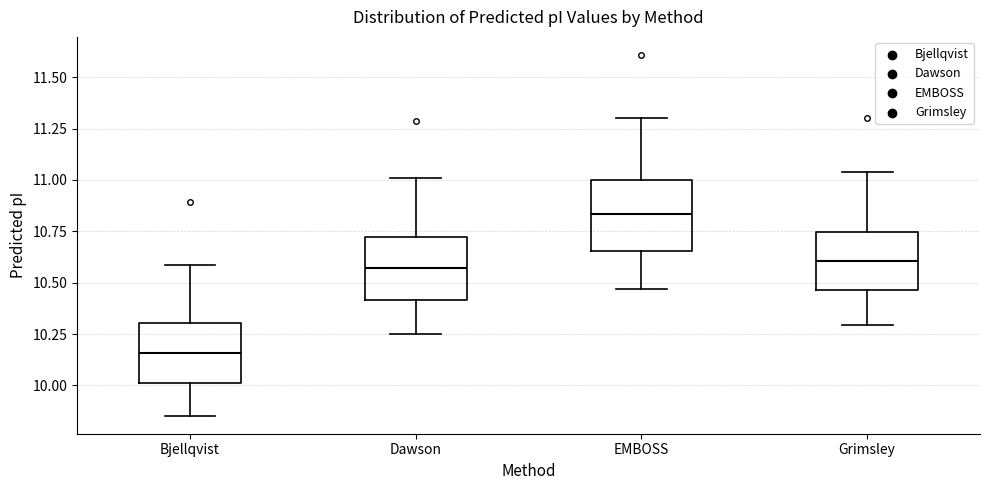

Reading left to right, transcribe this box plot: for each box, give where its median line is, the range the box spans, and where its two whiskers end, as read against the y-axis. The values are not printed on the chart, so give them approximately, as read against the axis.

Bjellqvist: median 10.15, box 10.00 to 10.30, whiskers 9.85 to 10.60
Dawson: median 10.55, box 10.40 to 10.70, whiskers 10.25 to 11.00
EMBOSS: median 10.85, box 10.65 to 11.00, whiskers 10.45 to 11.30
Grimsley: median 10.60, box 10.45 to 10.75, whiskers 10.30 to 11.05